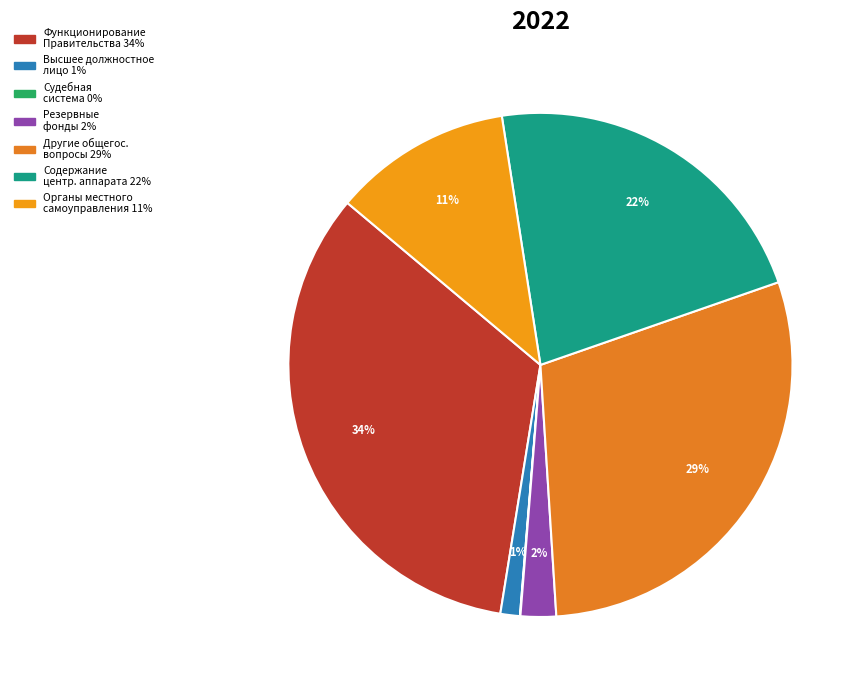

What is the largest slice in the pie chart?

Функционирование Правительства